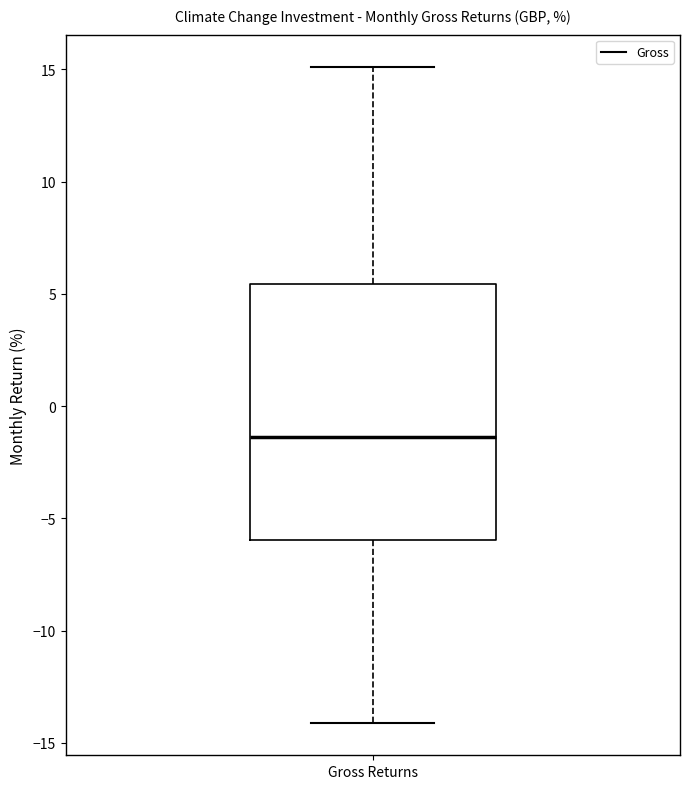

Transcribe this box plot: give where the median line is, the range the box spans, and where the two whiskers end, as read against the y-axis. The values are not printed on the chart, so give them approximately, as read against the axis.

median -1.5, box -6.0 to 5.5, whiskers -14.0 to 15.0